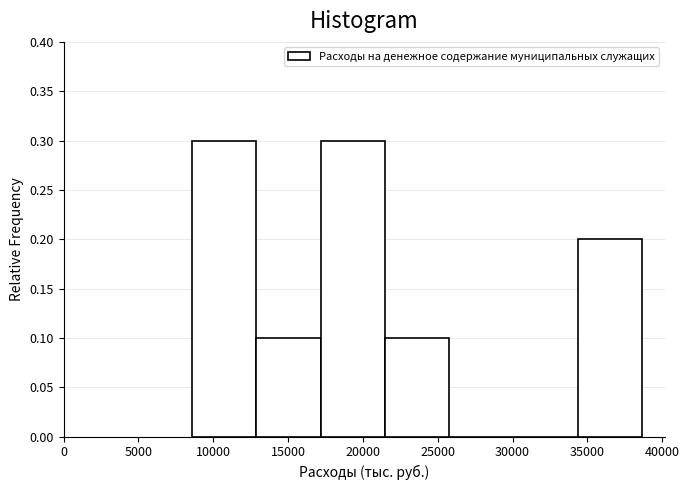

What is the height of the bar covering 21500 to 26000 on the x-axis? Neither the bar edges nor the heights are printed on the chart, so give them approximately, as read against the axes.

0.1